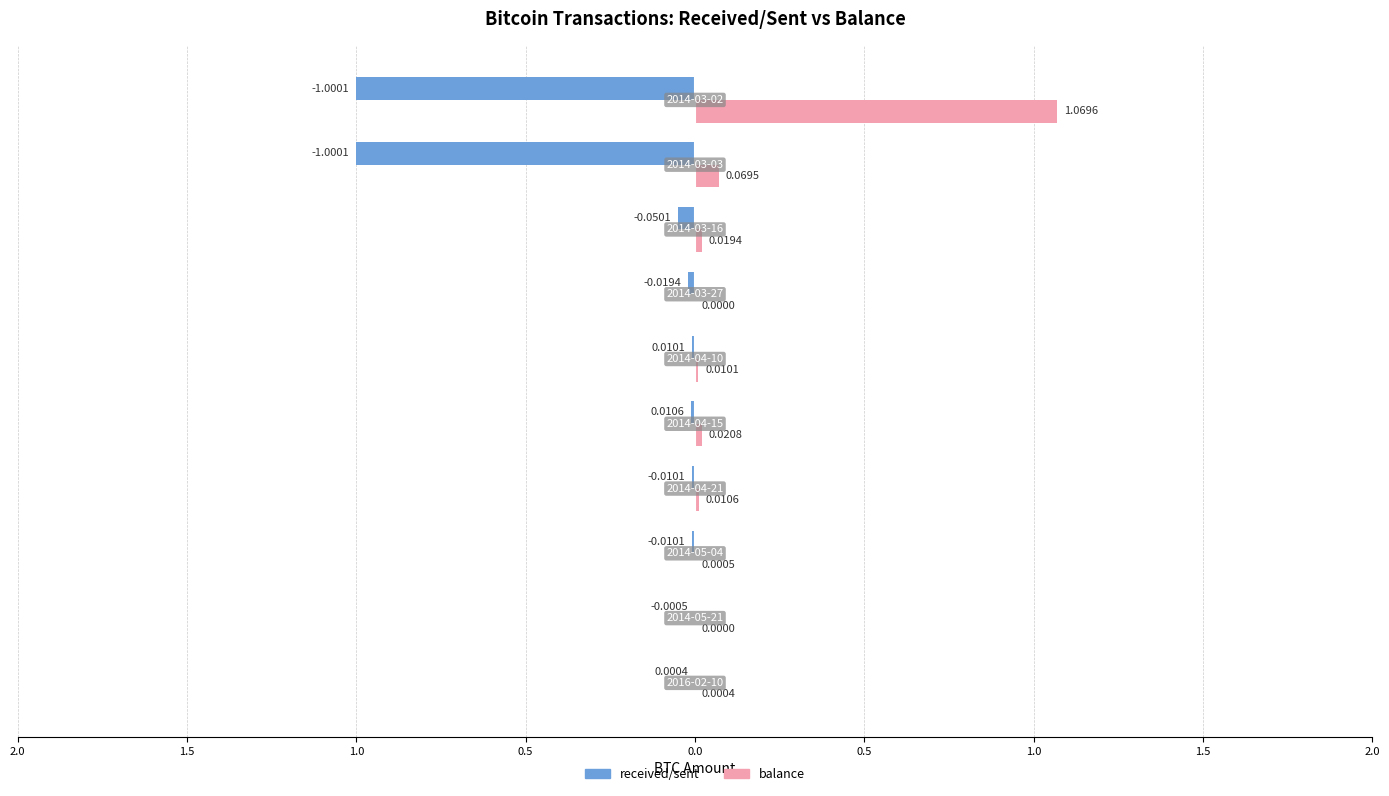

What are all the series names shown in the legend?

received/sent, balance